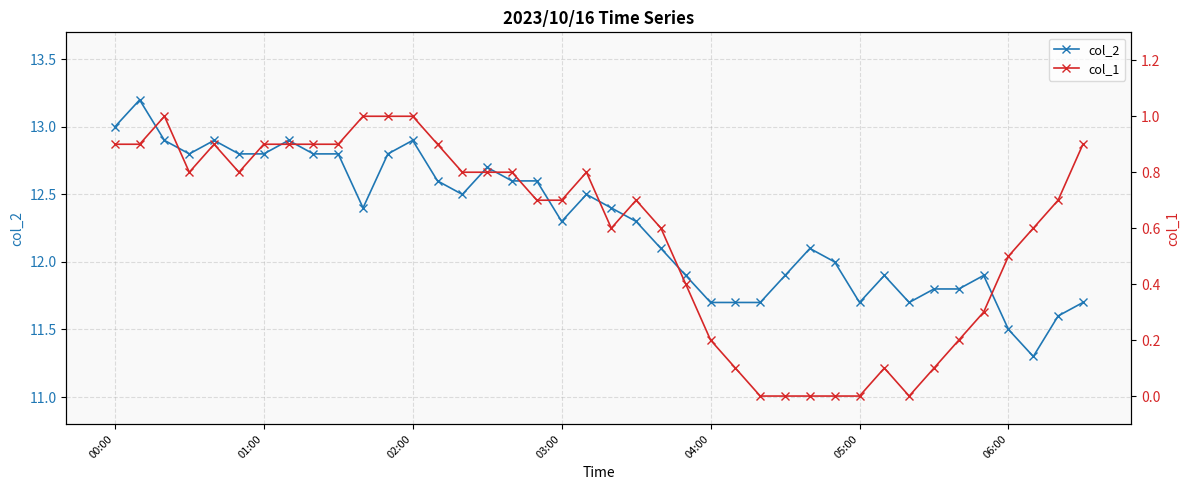

What is the sum of the col_1 values at 20 and 34?

0.8